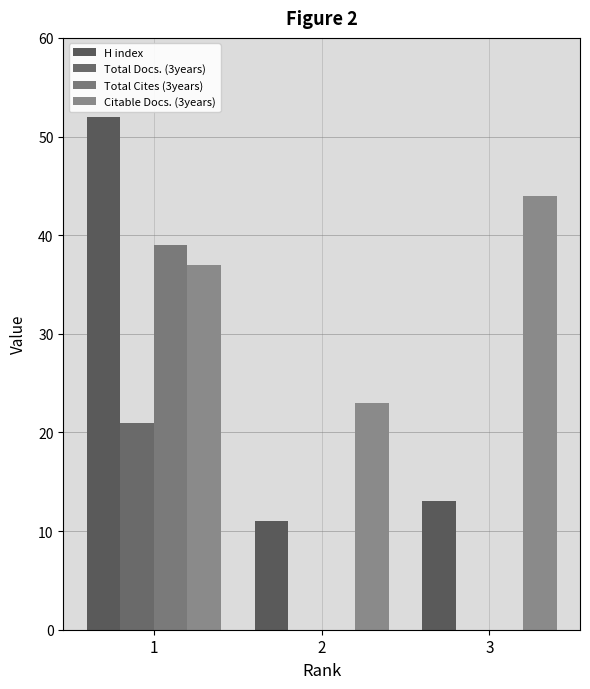

Which category has the highest value across all series?

1